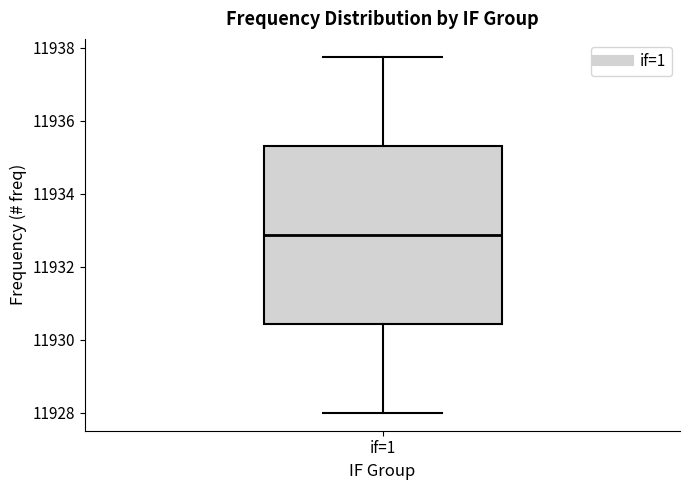

Read this box plot against the y-axis: the position of the median line, the range covered by the box, and the ends of both whiskers. The values are not printed on the chart, so give them approximately, as read against the axis.

median 11932.8, box 11930.4 to 11935.4, whiskers 11928.0 to 11937.8